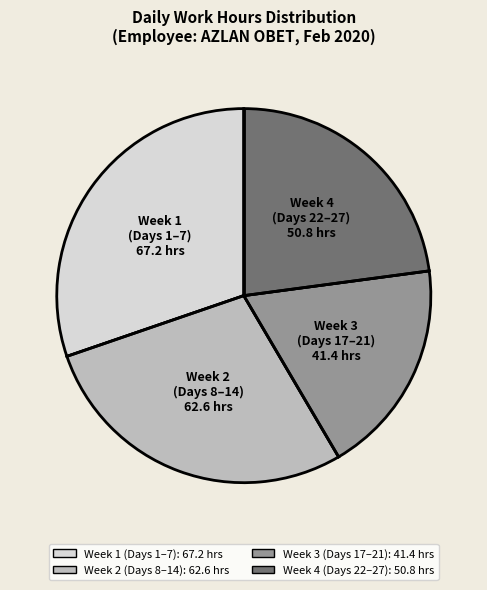

Does any single category account for the majority?

No